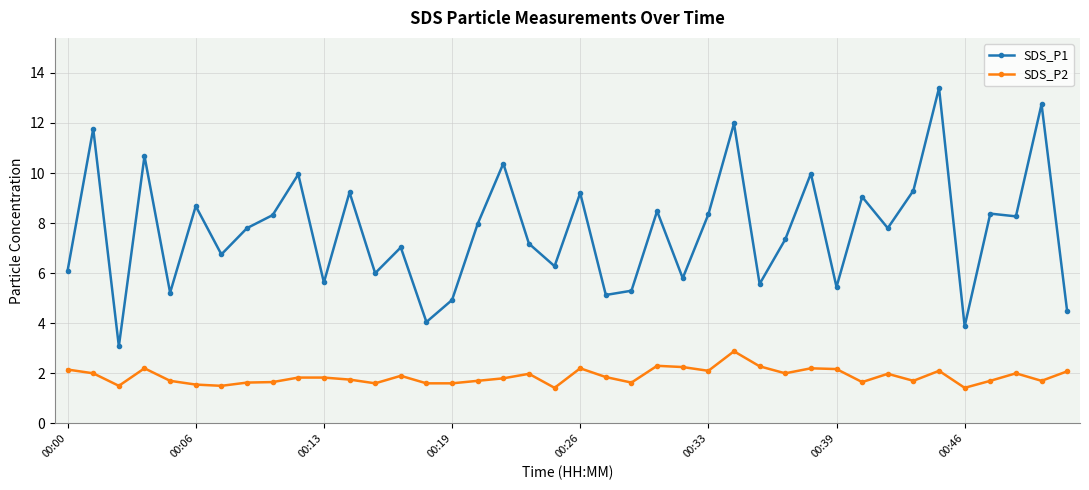

What is the greatest value displayed?

13.4